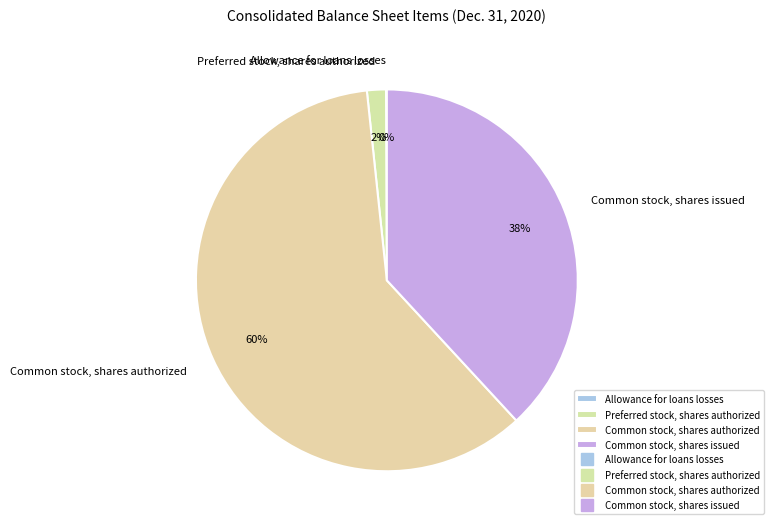

To the nearest percent, what is the difference between the largest and smallest slice percentages?

60%